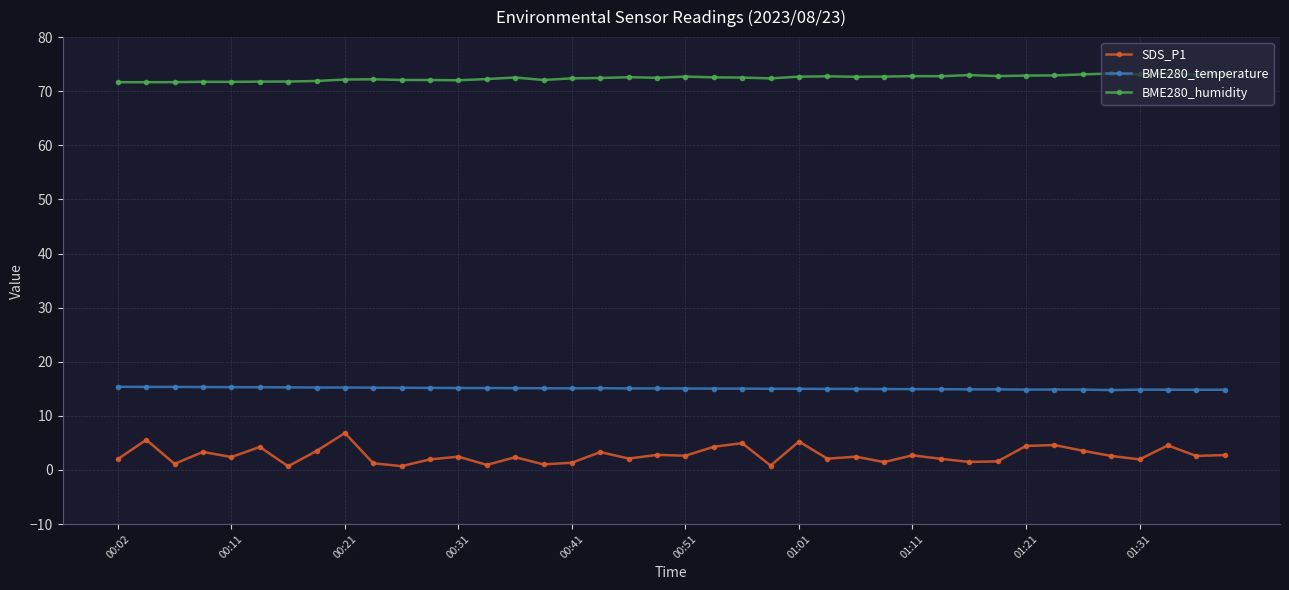

What is the minimum value for BME280_temperature?

14.8